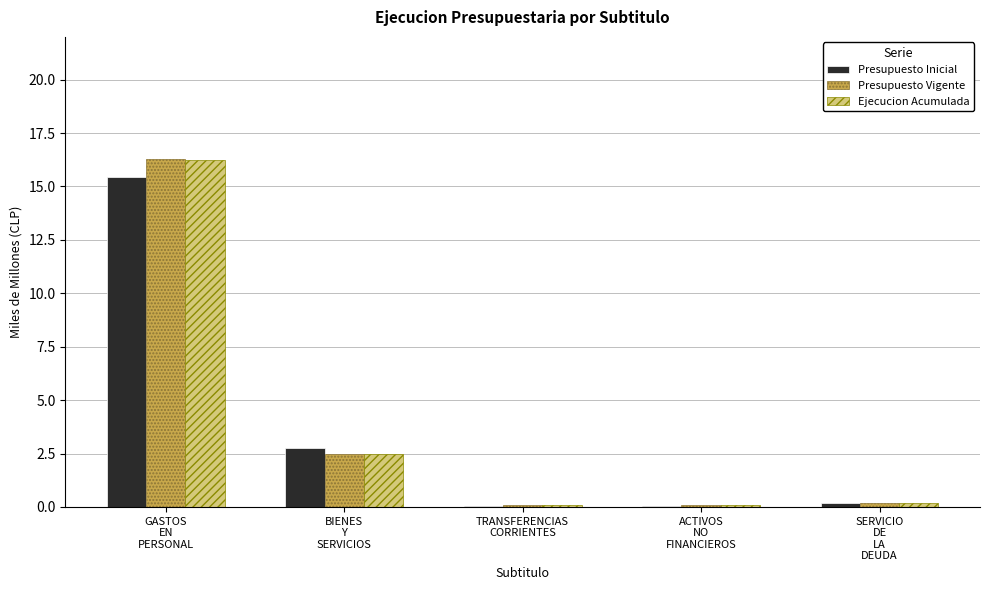

What is the sum of the Ejecucion Acumulada values at SERVICIO
DE
LA
DEUDA and TRANSFERENCIAS
CORRIENTES?

0.2